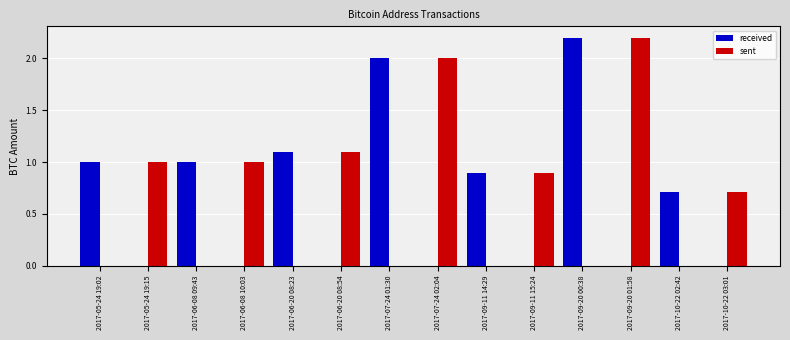

How many groups of bars are there?

14